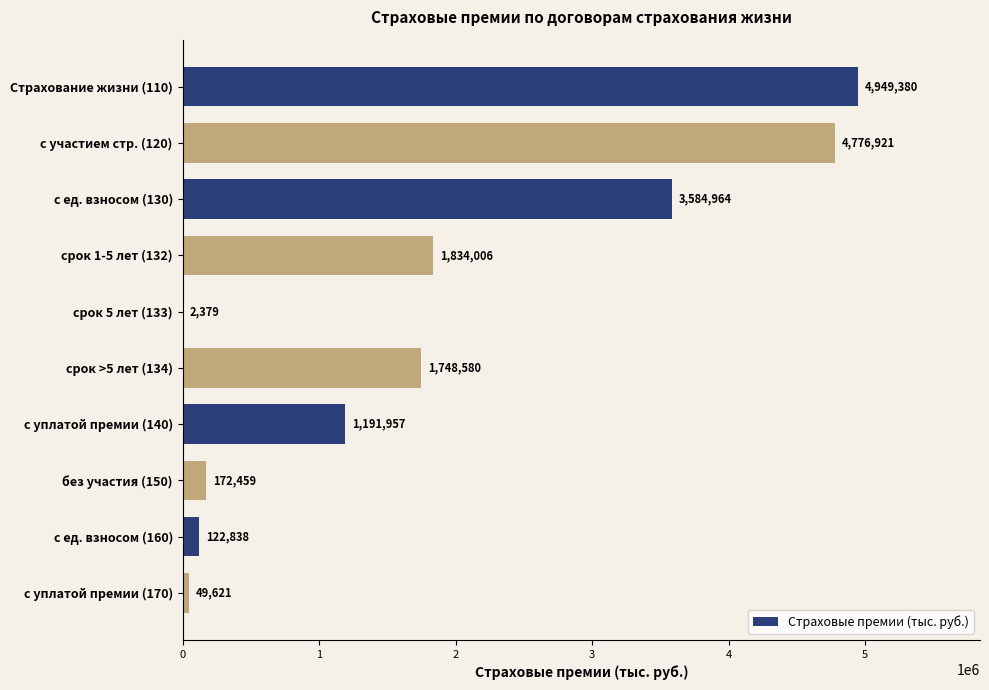

Which category has the highest value across all series?

Страхование жизни (110)